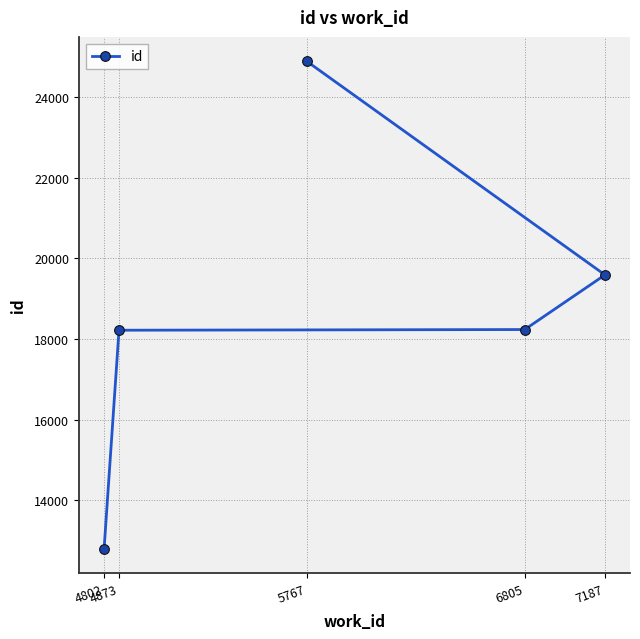

What is the average value?

18743